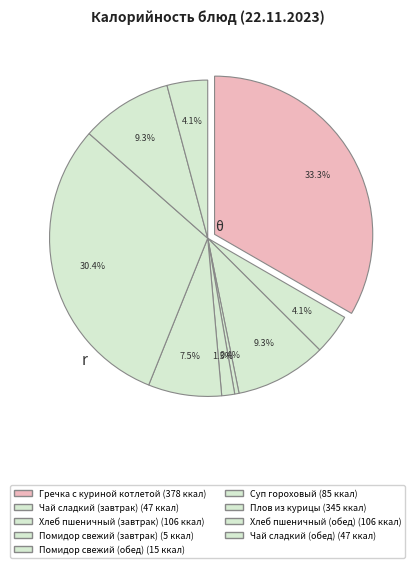

True or false: Помидор свежий (завтрак) accounts for 8% of the total.

False